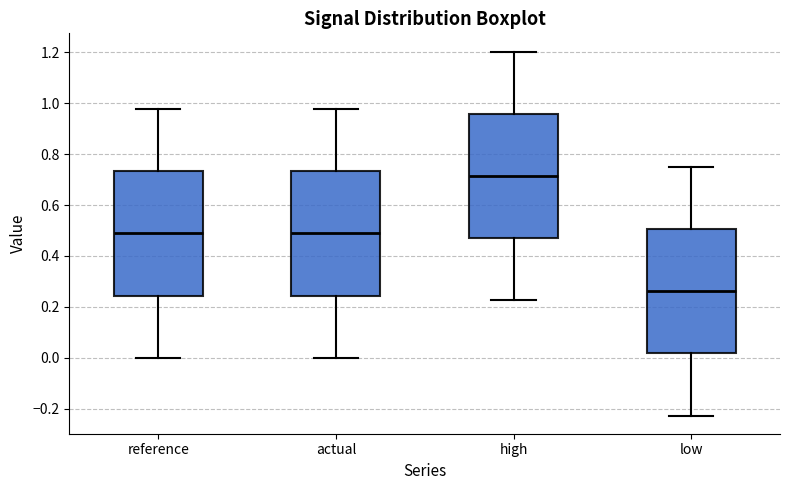

Reading left to right, transcribe this box plot: for each box, give where its median line is, the range the box spans, and where its two whiskers end, as read against the y-axis. The values are not printed on the chart, so give them approximately, as read against the axis.

reference: median 0.48, box 0.24 to 0.74, whiskers 0.00 to 0.98
actual: median 0.48, box 0.24 to 0.74, whiskers 0.00 to 0.98
high: median 0.72, box 0.48 to 0.96, whiskers 0.22 to 1.20
low: median 0.26, box 0.02 to 0.50, whiskers -0.22 to 0.76